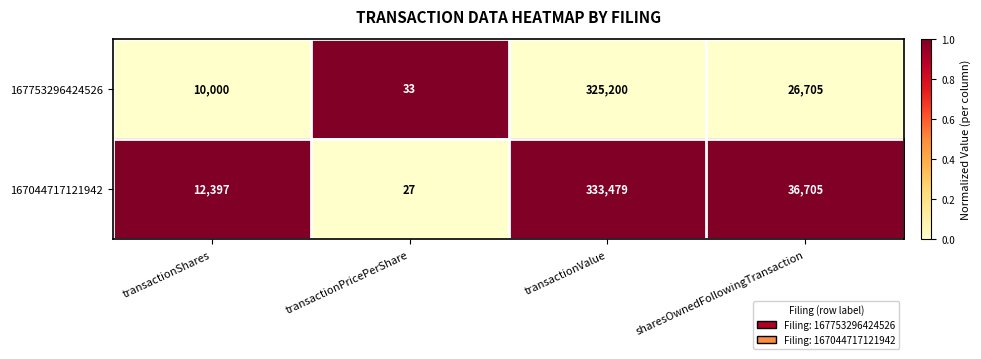

What is the total value across all series at sharesOwnedFollowingTransaction?

63410